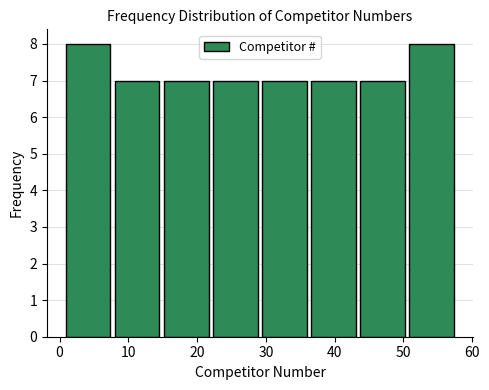

Reading left to right, transcribe this chart: for each bar, give the range it covers on the x-axis and its height. Neither the bar edges nor the heights are printed on the chart, so give them approximately, as read against the axes.

1 to 8: 8
8 to 15: 7
15 to 22: 7
22 to 30: 7
30 to 37: 7
37 to 44: 7
44 to 51: 7
51 to 58: 8